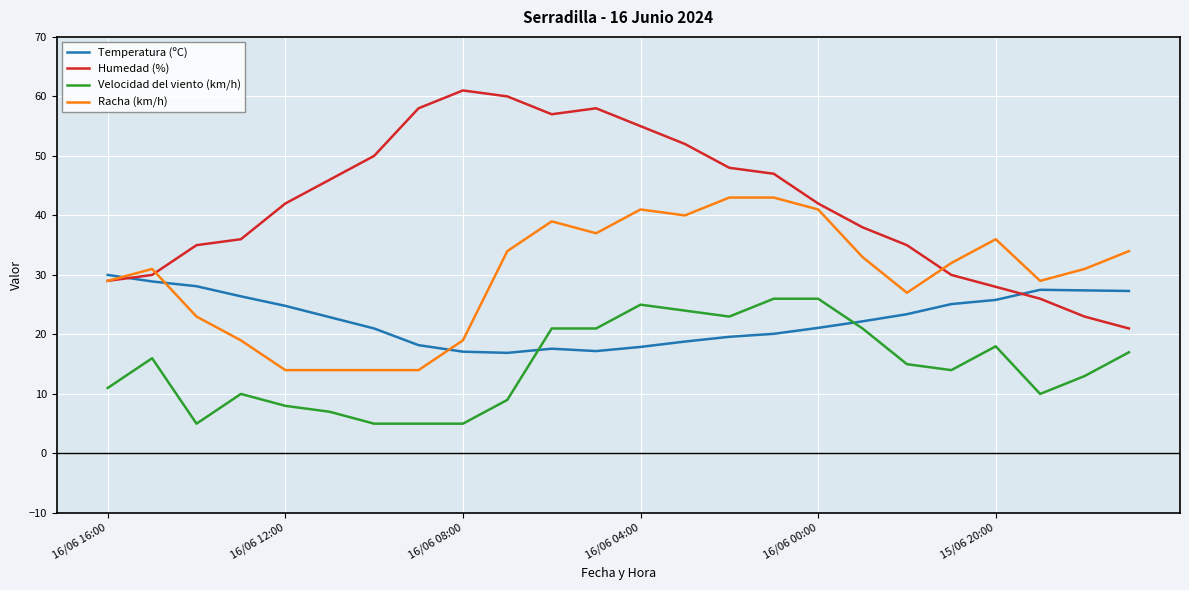

Which series has the largest range (max minus min)?

Humedad (%)